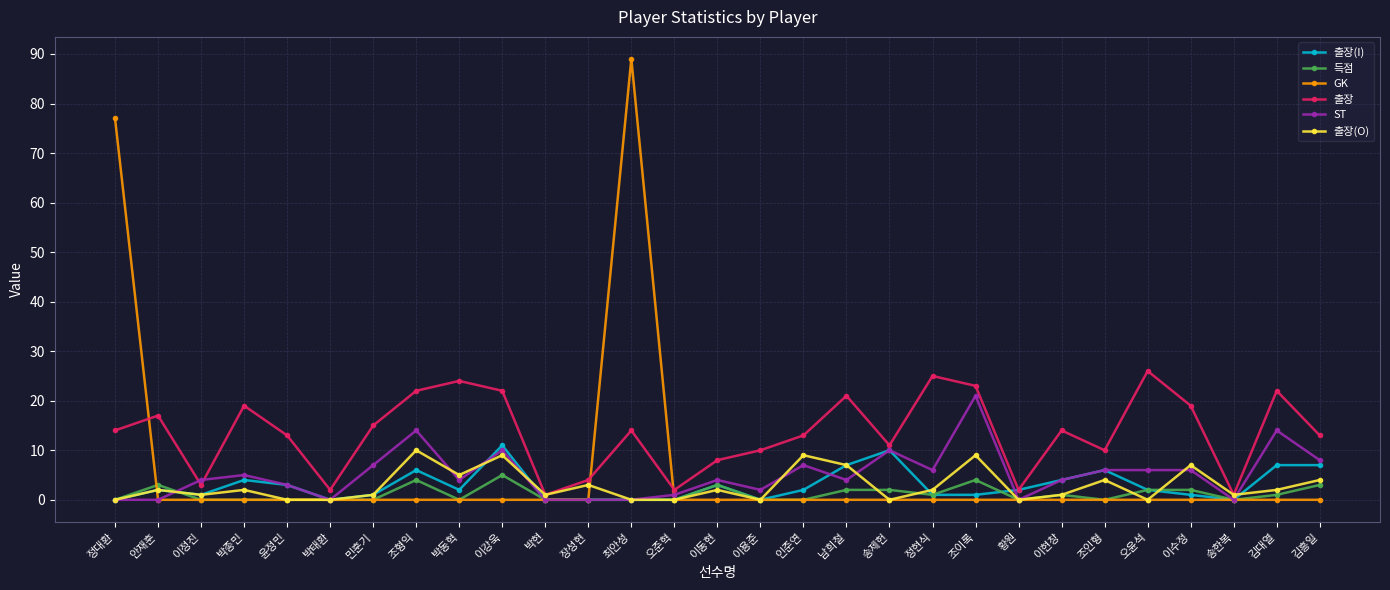

How many series are shown in this chart?

6